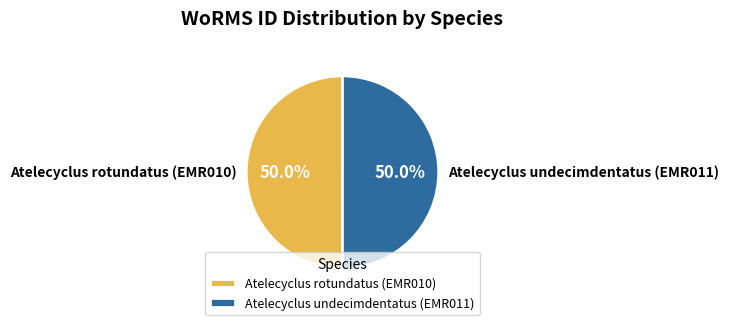

What percentage is the Atelecyclus rotundatus (EMR010) slice, to the nearest percent?

50%